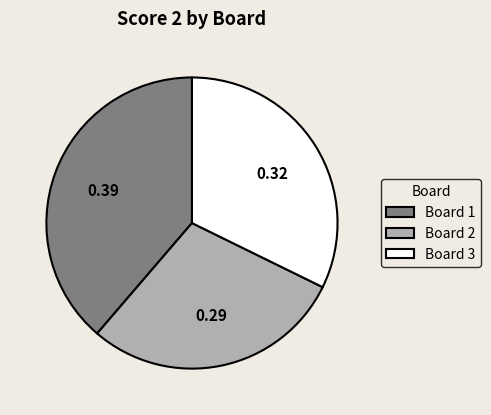

Does any single category account for the majority?

No